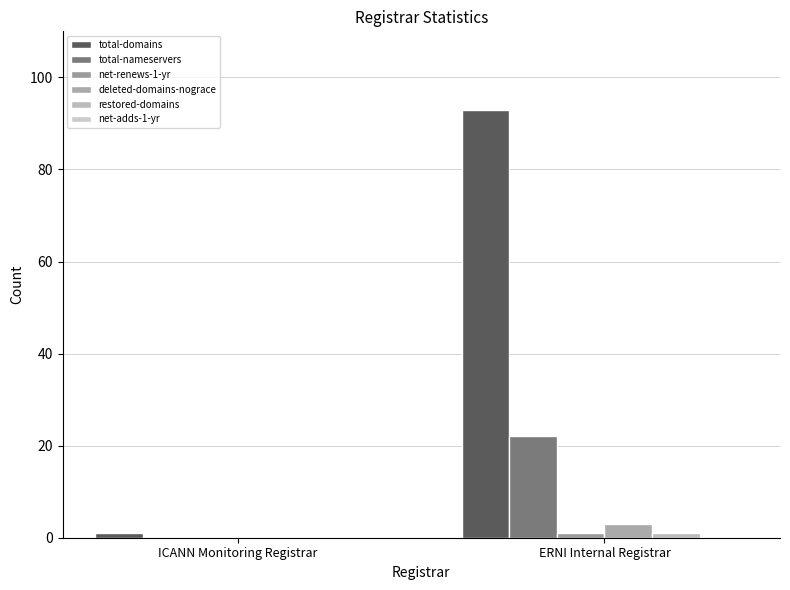

Which label corresponds to the largest value in the chart?

ERNI Internal Registrar